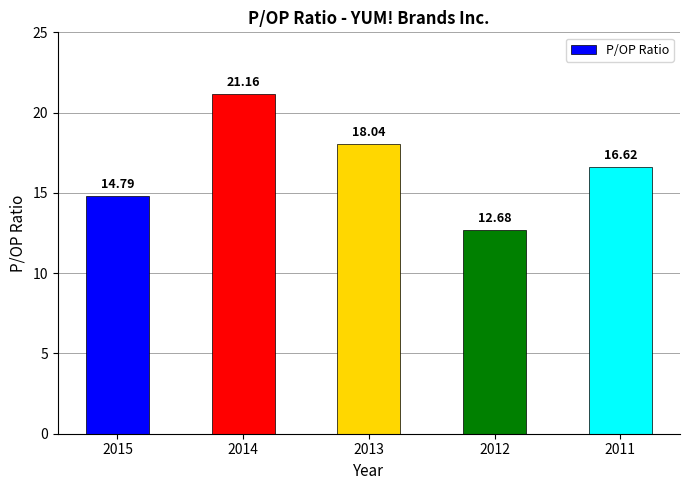

The chart shows a value of 12.7 at 2012. True or false?

True